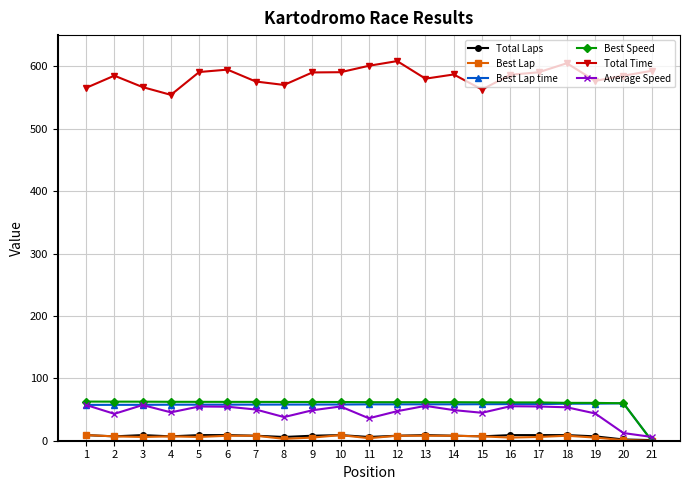

The Best Speed series shows 0.0 at 21. True or false?

True